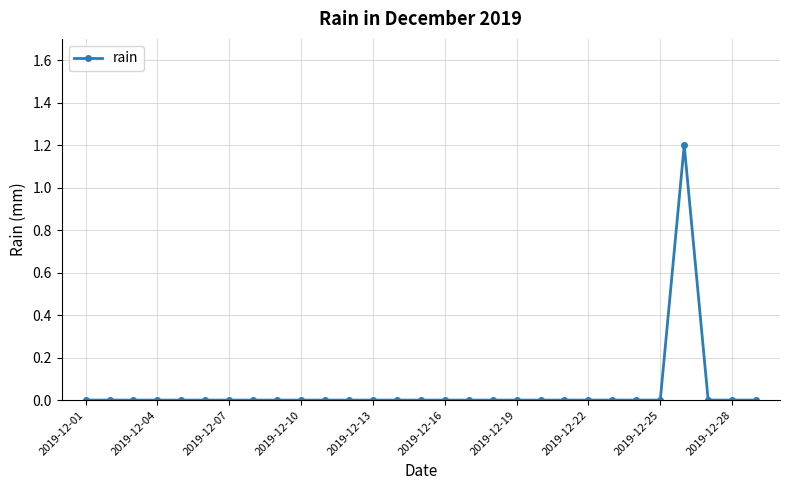

How many lines are shown in the chart?

1